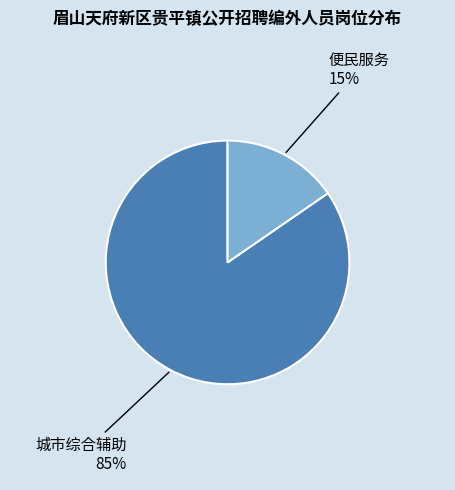

To the nearest percent, what is the average slice percentage?

50%